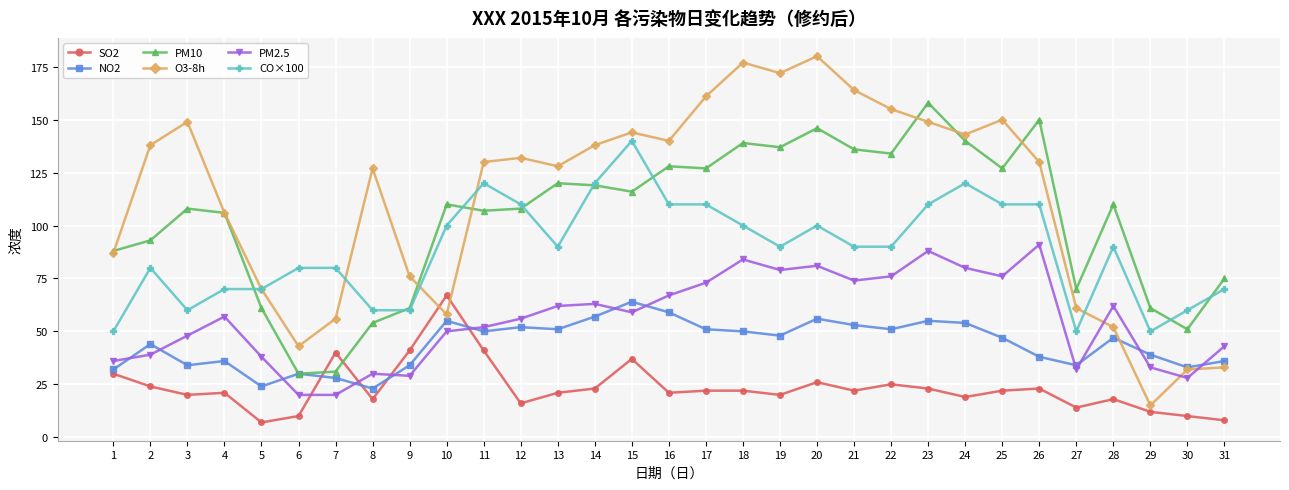

True or false: PM10 and PM2.5 intersect in this chart.

False